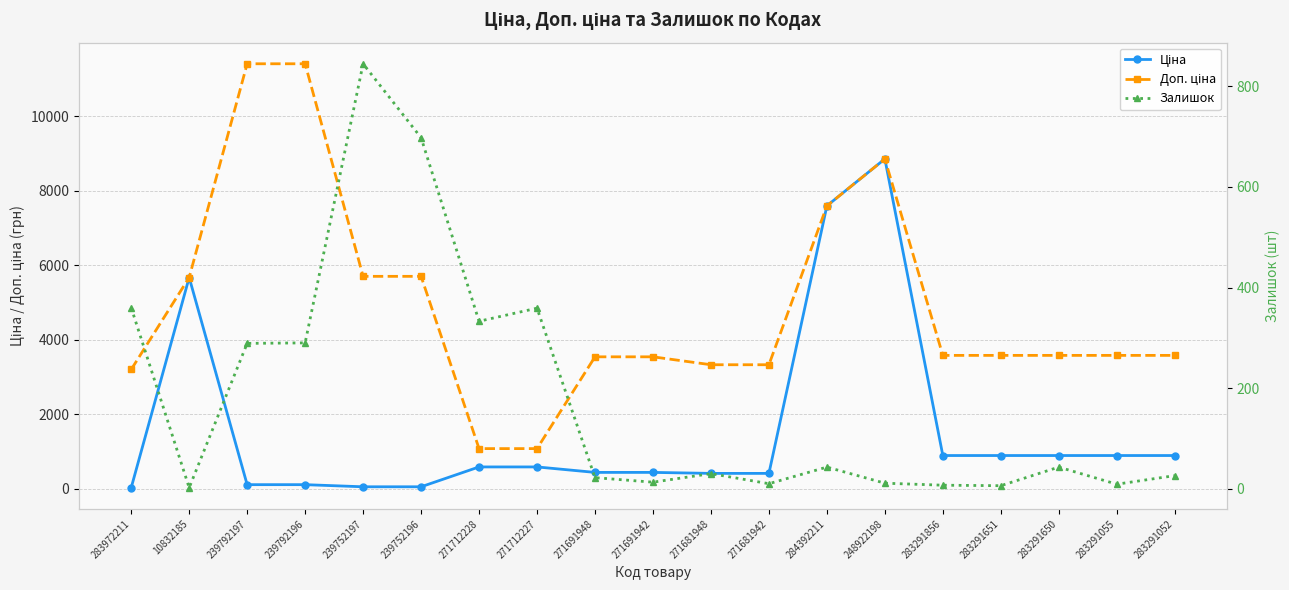

What is the difference between the maximum and minimum values in the Доп. ціна series?

10328.3